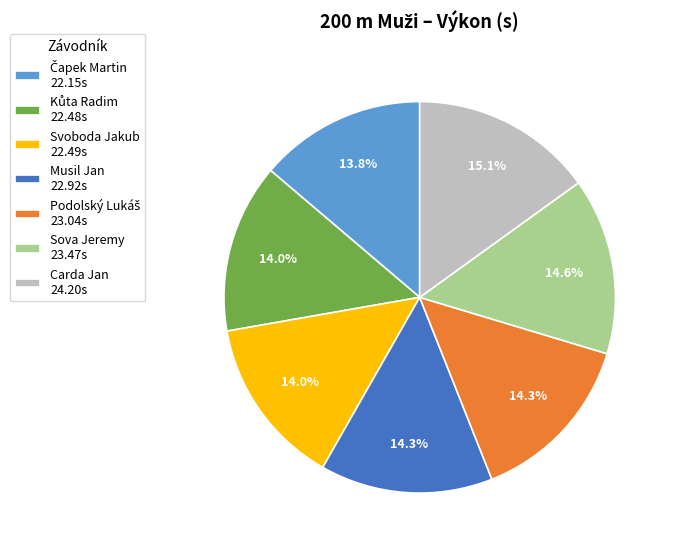

Do Carda Jan and Sova Jeremy together represent more than half of the pie?

No